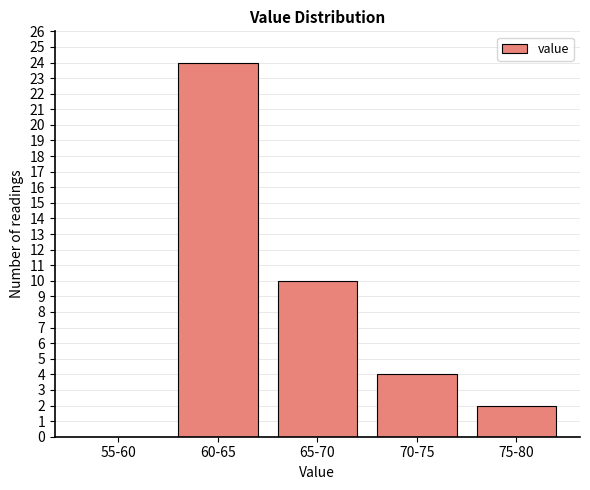

Reading right to left, transcribe all the data shown in this chart.

75-80=2	70-75=4	65-70=10	60-65=24	55-60=0